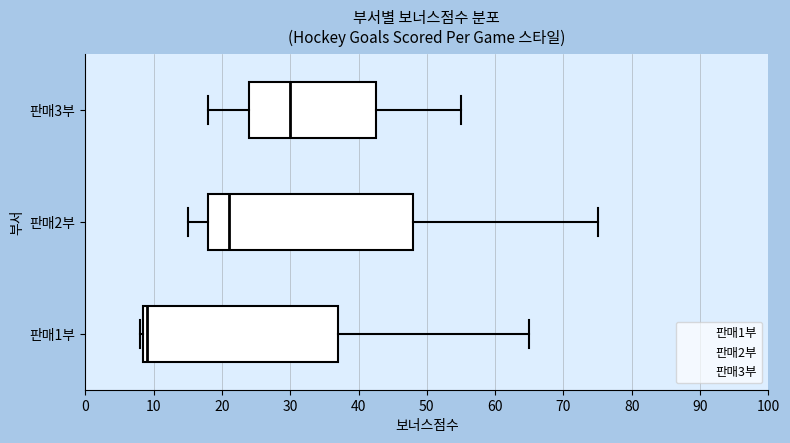

Which box is the widest, from its left edge to its right edge?

판매2부